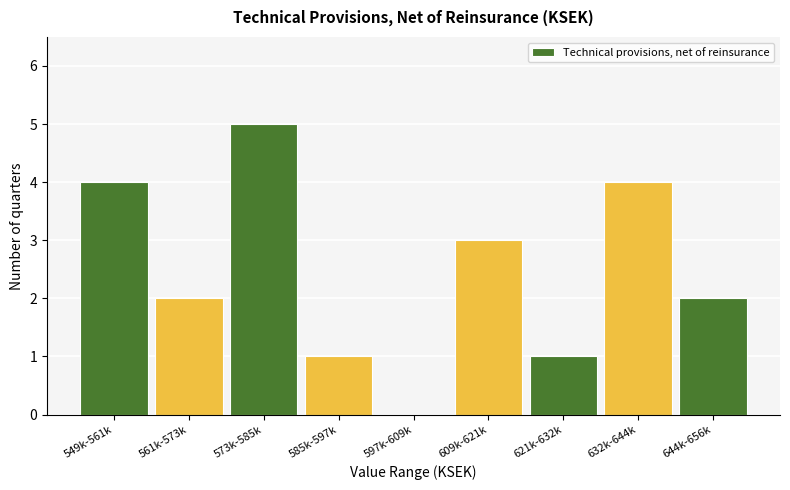

Reading right to left, list all the values displayed in this chart.

644k-656k=2	632k-644k=4	621k-632k=1	609k-621k=3	597k-609k=0	585k-597k=1	573k-585k=5	561k-573k=2	549k-561k=4